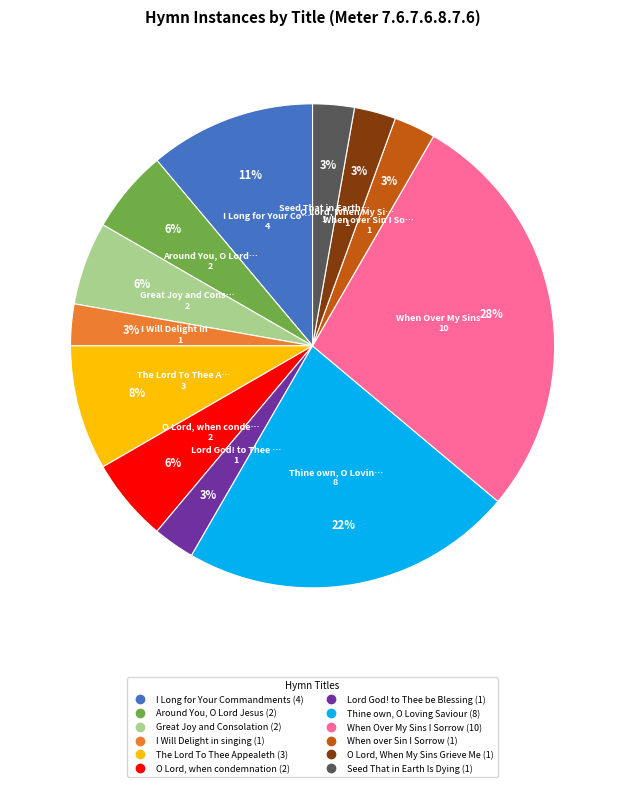

To the nearest percent, what portion does O Lord, when condemnation represent?

6%